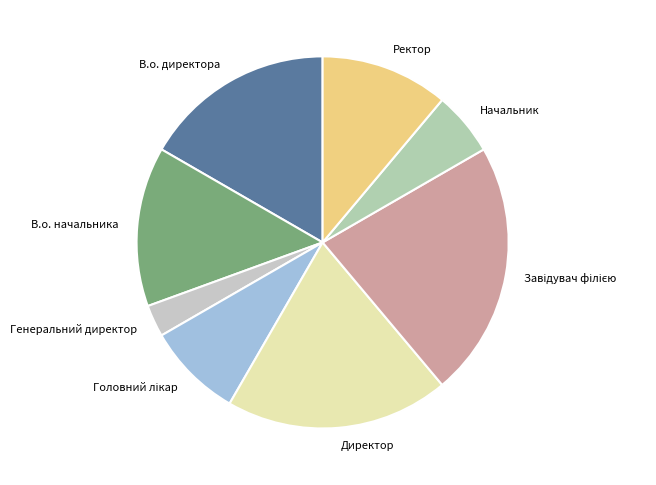

Combined, do Ректор and Директор account for over 50%?

No